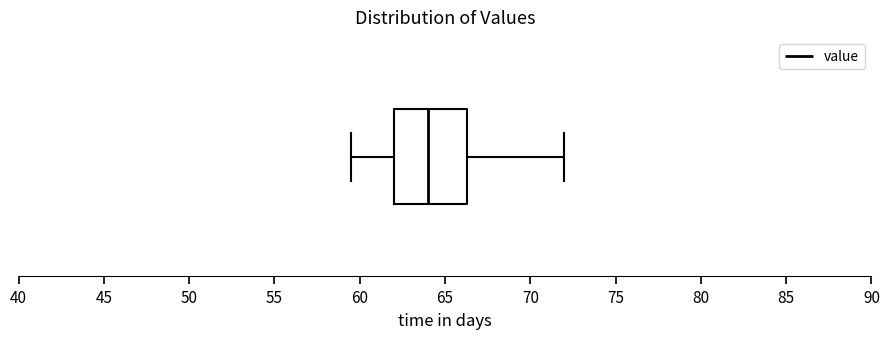

Where is the right edge of the box on the x-axis? The values are not printed on the chart, so give them approximately, as read against the axis.

66.5